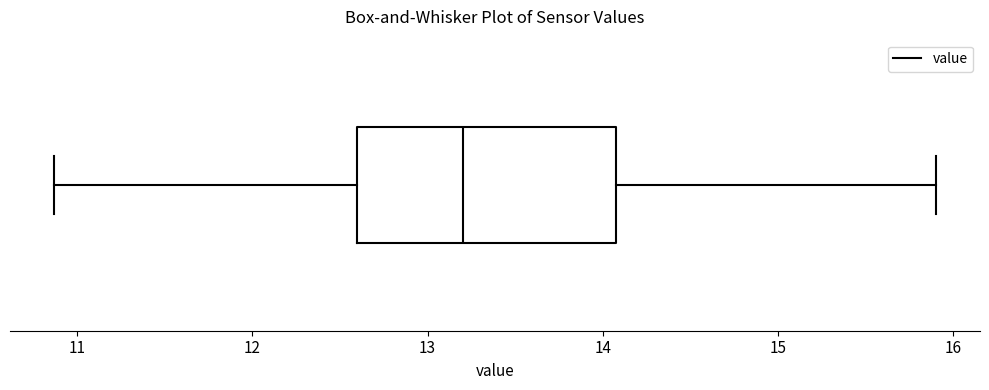

Where is the left edge of the box on the x-axis? The values are not printed on the chart, so give them approximately, as read against the axis.

12.6